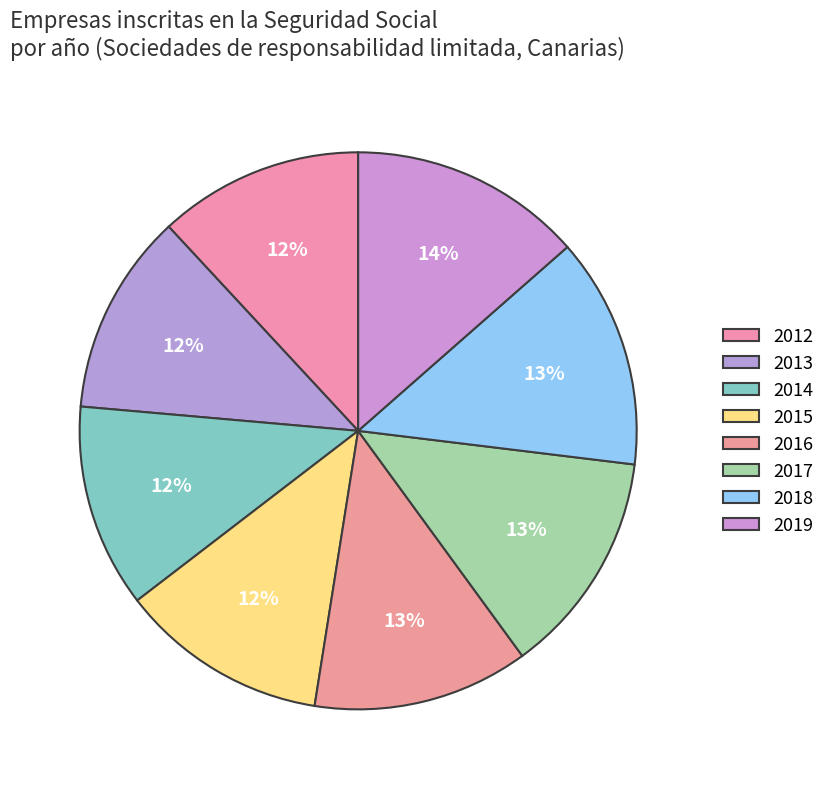

What percentage is the 2013 slice, to the nearest percent?

12%